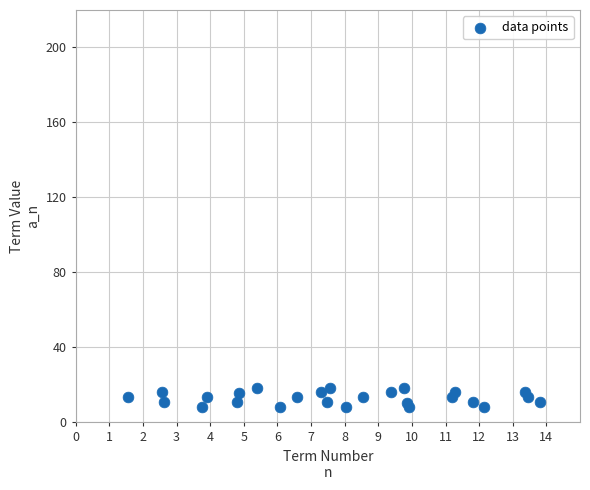

What is the range of Y values (max minus min)?

10.2